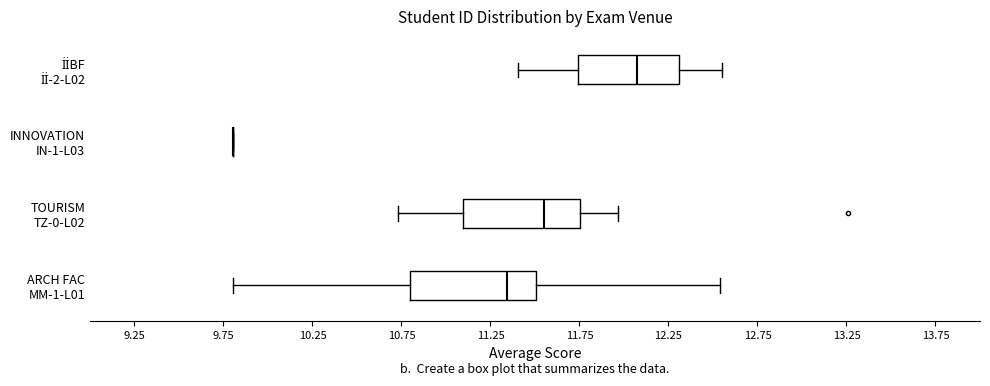

Reading bottom to top, read every box against the x-axis: the position of its median line, the range the box covers, and the ends of its whiskers. The values are not printed on the chart, so give them approximately, as read against the axis.

ARCH FAC MM-1-L01: median 11.35, box 10.80 to 11.50, whiskers 9.80 to 12.55
TOURISM TZ-0-L02: median 11.55, box 11.10 to 11.75, whiskers 10.75 to 11.95
INNOVATION IN-1-L03: box collapsed to a line at 9.80, whiskers 9.80 to 9.80
İİBF İİ-2-L02: median 12.05, box 11.75 to 12.30, whiskers 11.40 to 12.55